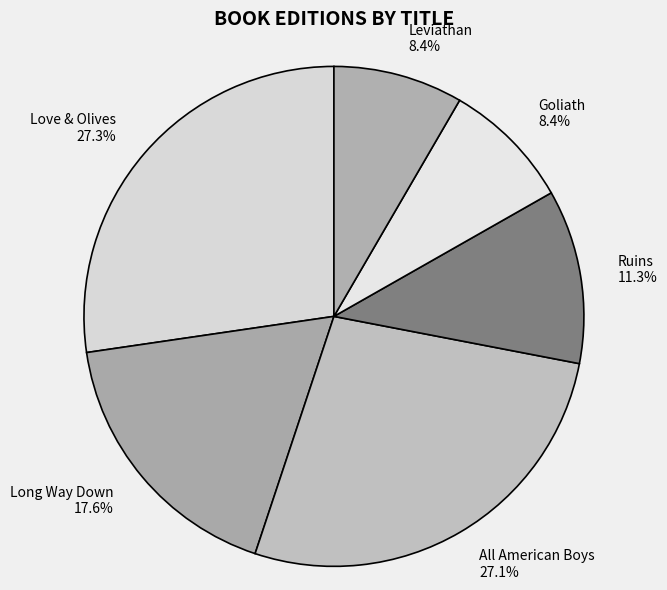

To the nearest percent, what is the average slice percentage?

17%